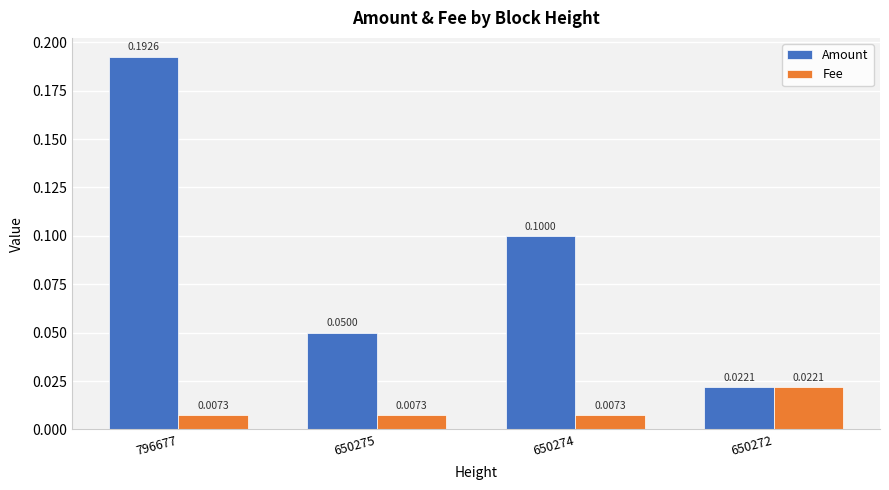

Which series has the largest range (max minus min)?

Amount